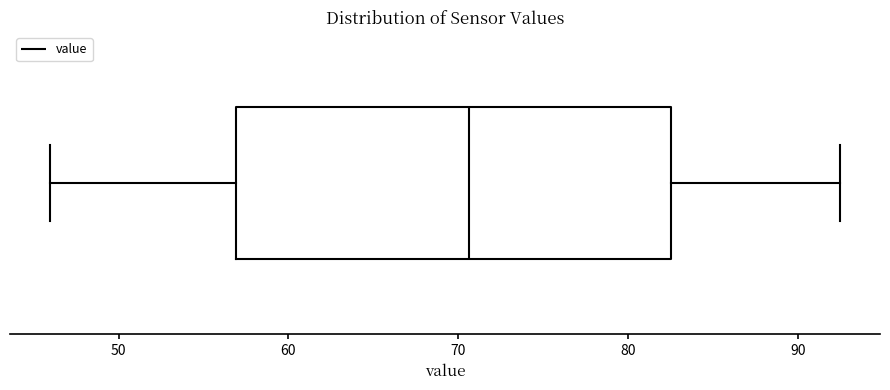

Read this box plot against the x-axis: the position of the median line, the range covered by the box, and the ends of both whiskers. The values are not printed on the chart, so give them approximately, as read against the axis.

median 71, box 57 to 83, whiskers 46 to 93